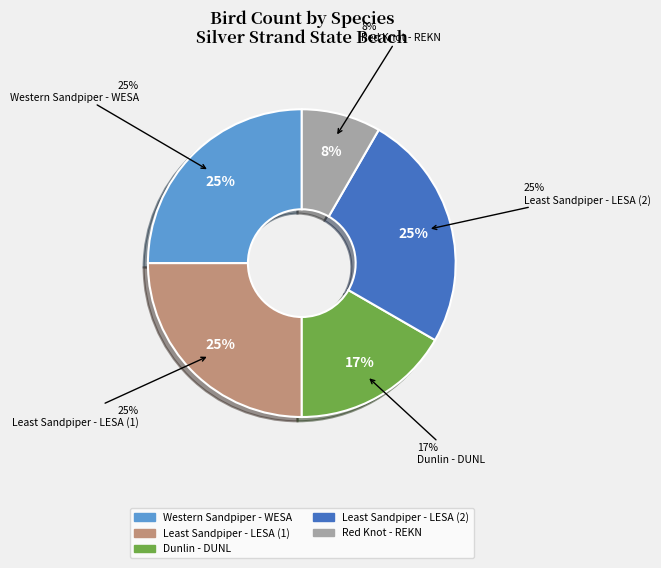

To the nearest percent, what is the average slice percentage?

20%